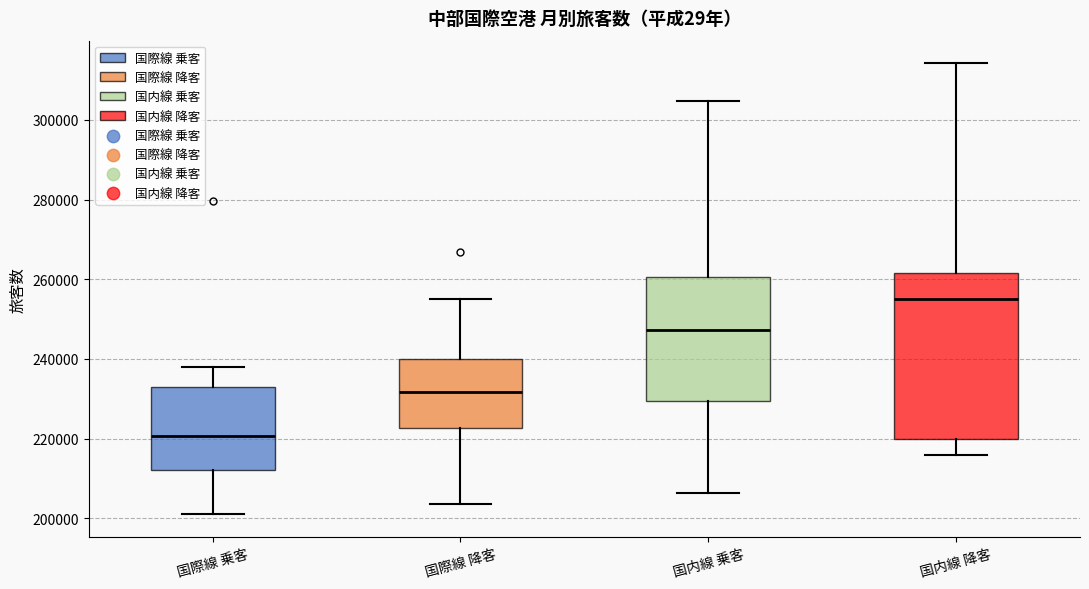

Which box's median line is the lowest?

国際線 乗客